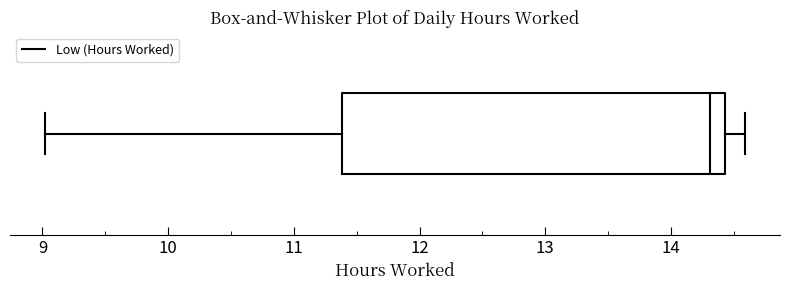

Where is the left edge of the box on the x-axis? The values are not printed on the chart, so give them approximately, as read against the axis.

11.4